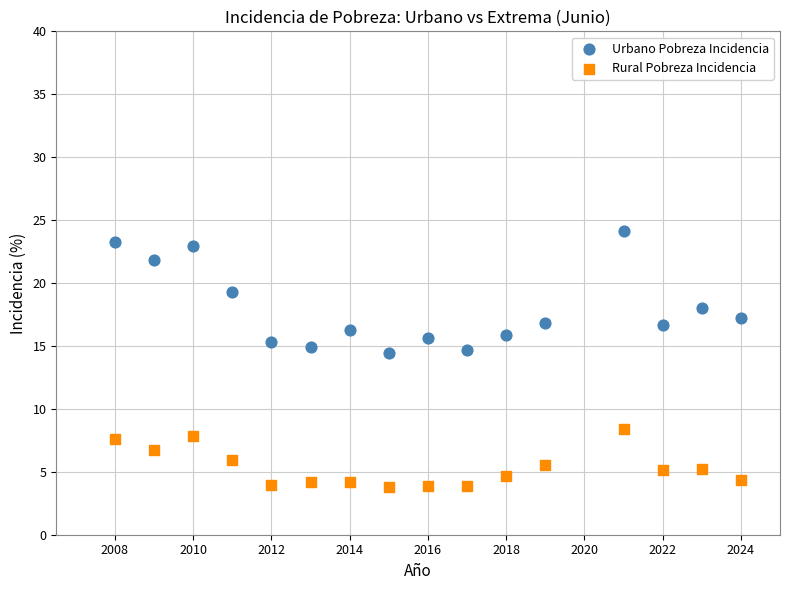

Which series reaches the minimum Y coordinate?

Rural Pobreza Incidencia